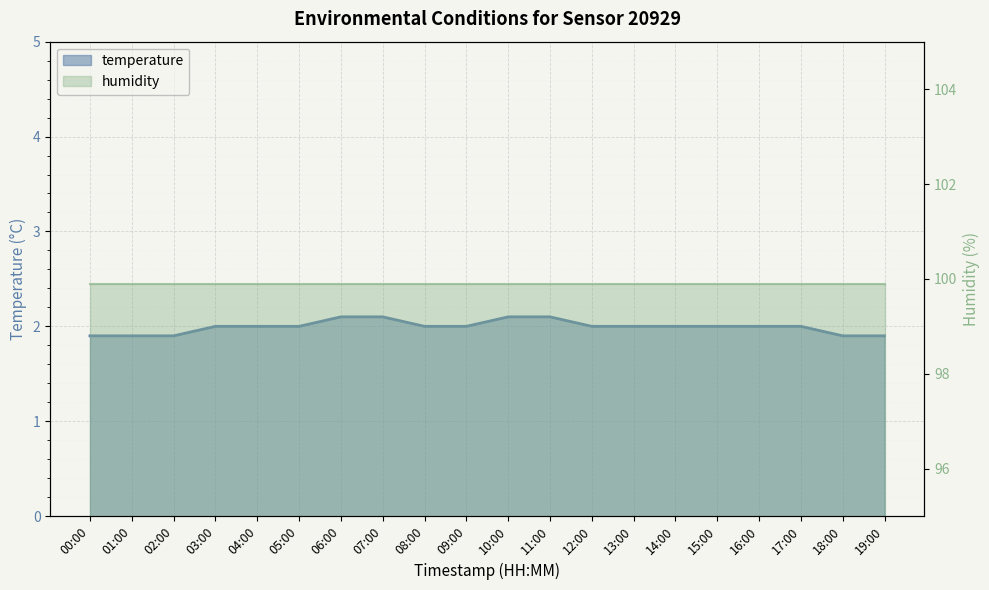

Reading left to right, transcribe all the data shown in this chart.

00:00=1.9	01:00=1.9	02:00=1.9	03:00=2.0	04:00=2.0	05:00=2.0	06:00=2.1	07:00=2.1	08:00=2.0	09:00=2.0	10:00=2.1	11:00=2.1	12:00=2.0	13:00=2.0	14:00=2.0	15:00=2.0	16:00=2.0	17:00=2.0	18:00=1.9	19:00=1.9